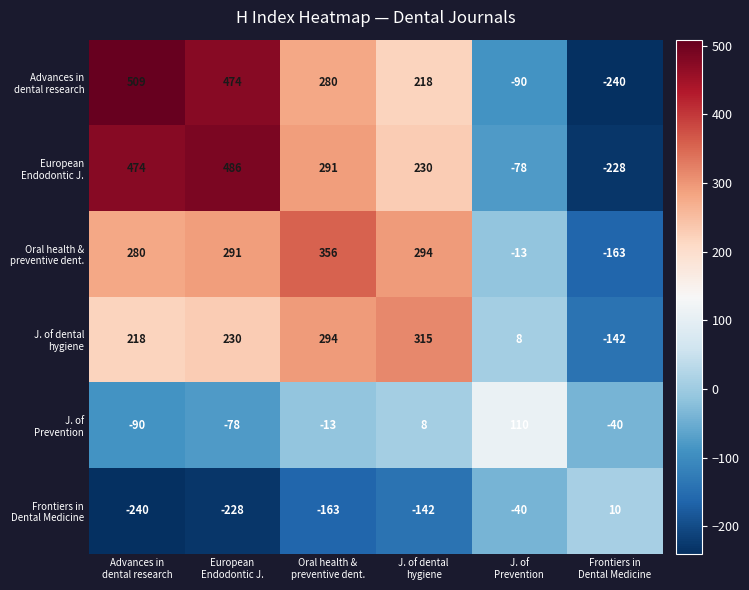

At how many categories does at least one series exceed 186?

4